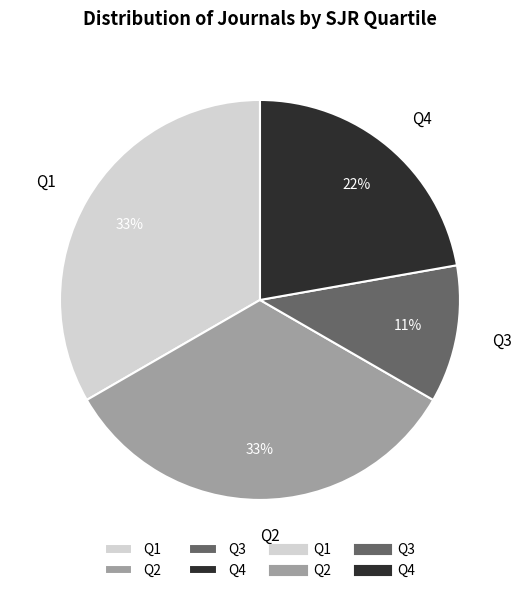

How many segments does this pie chart have?

4